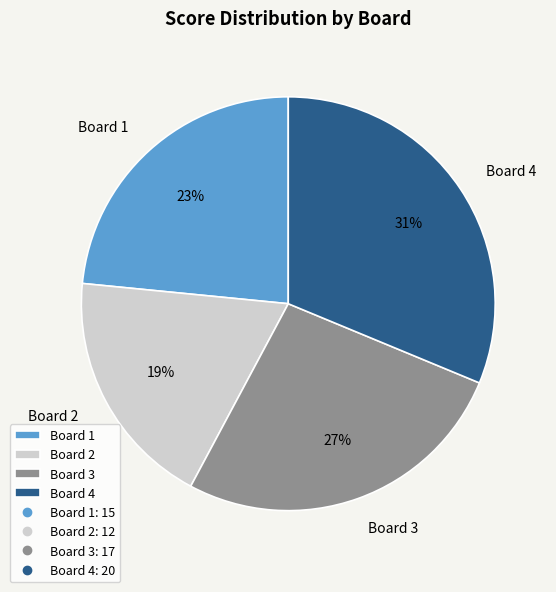

Do Board 2 and Board 3 together represent more than half of the pie?

No